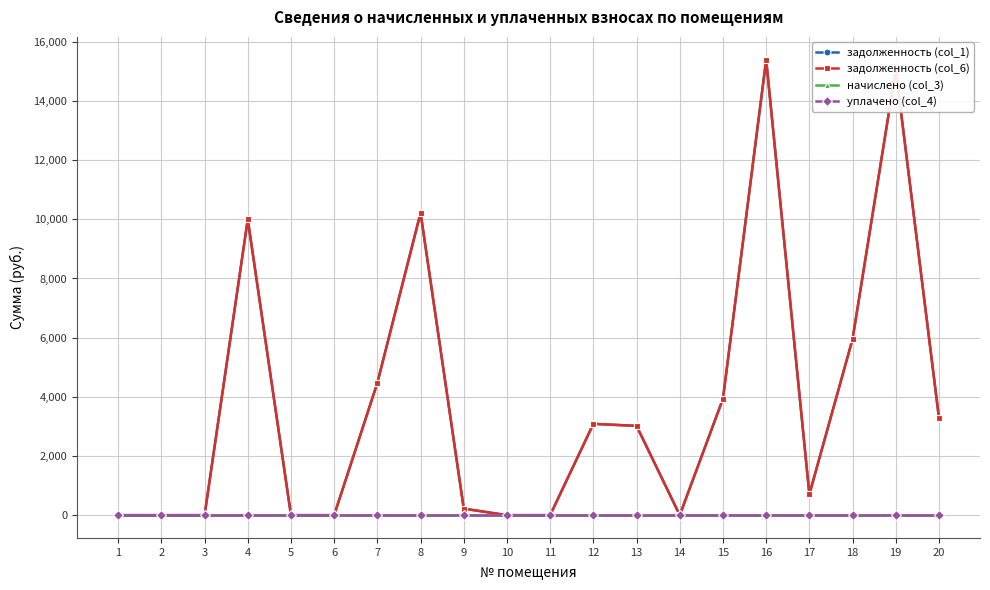

True or false: задолженность (col_1) and начислено (col_3) intersect in this chart.

False